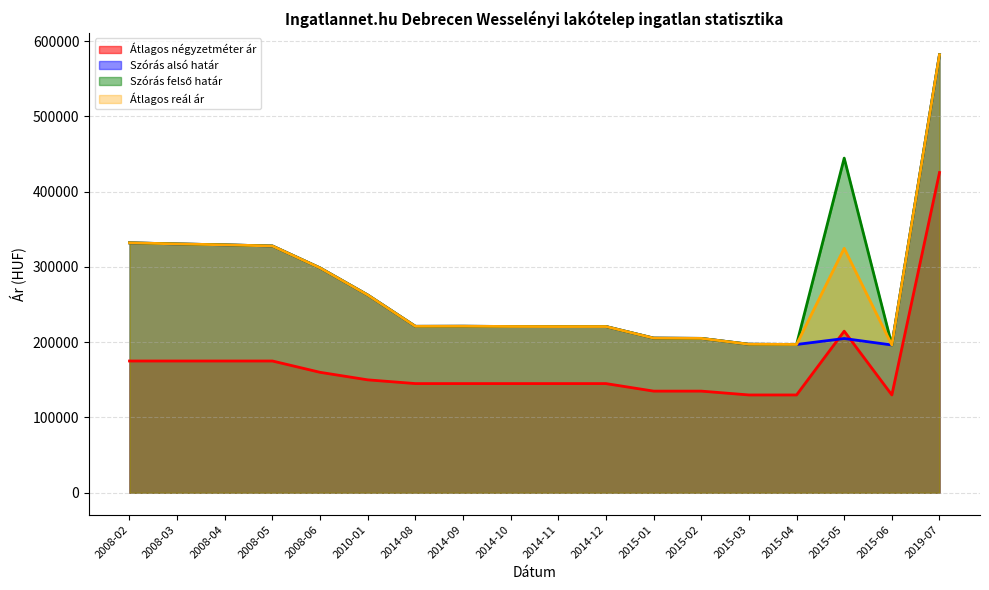

Does the chart have visible grid lines?

Yes